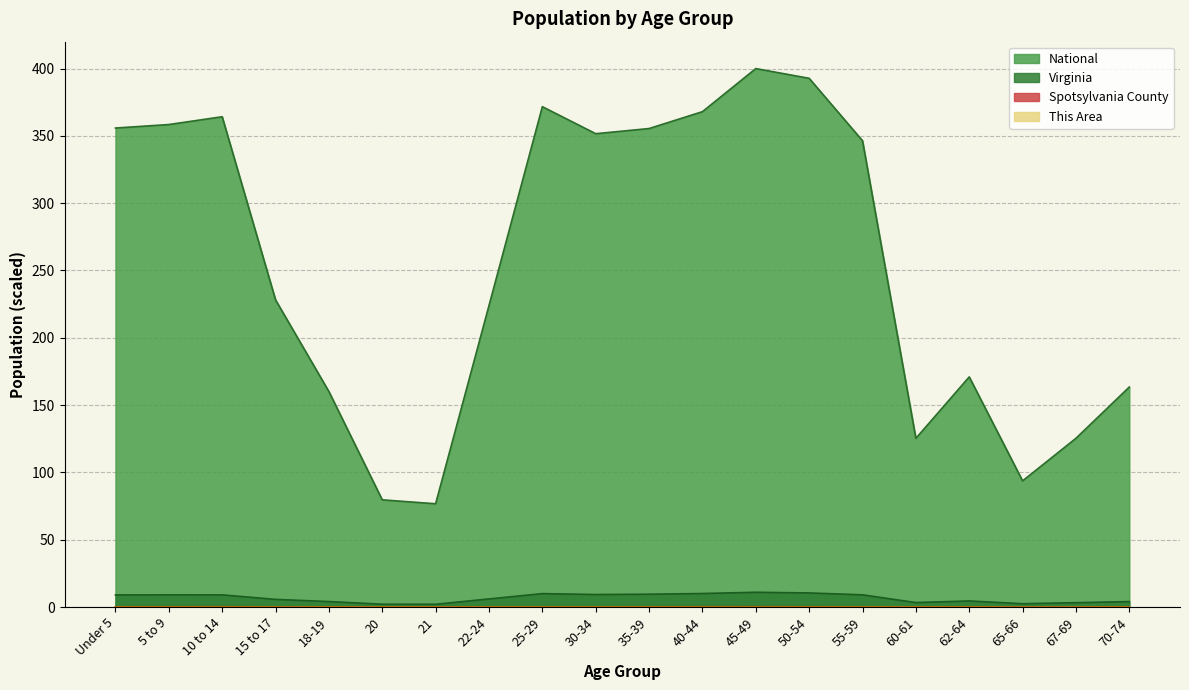

Reading left to right, transcribe all the data shown in this chart.

This Area: 0.0	0.0	0.0	0.0	0.0	0.0	0.0	0.0	0.0	0.0	0.0	0.0	0.0	0.0	0.0	0.0	0.0	0.0	0.0	0.0
Spotsylvania County: 0.1	0.2	0.2	0.1	0.1	0.0	0.0	0.1	0.1	0.1	0.2	0.2	0.2	0.2	0.1	0.0	0.1	0.0	0.0	0.1
Virginia: 9.0	9.0	9.0	5.7	4.1	2.1	2.0	6.0	9.9	9.3	9.5	10.0	10.9	10.4	9.0	3.3	4.5	2.4	3.2	4.0
National: 355.8	358.4	364.2	228.2	160.0	79.6	76.7	223.9	371.7	351.6	355.5	368.0	400.0	392.8	346.4	125.3	170.9	93.7	125.3	163.4